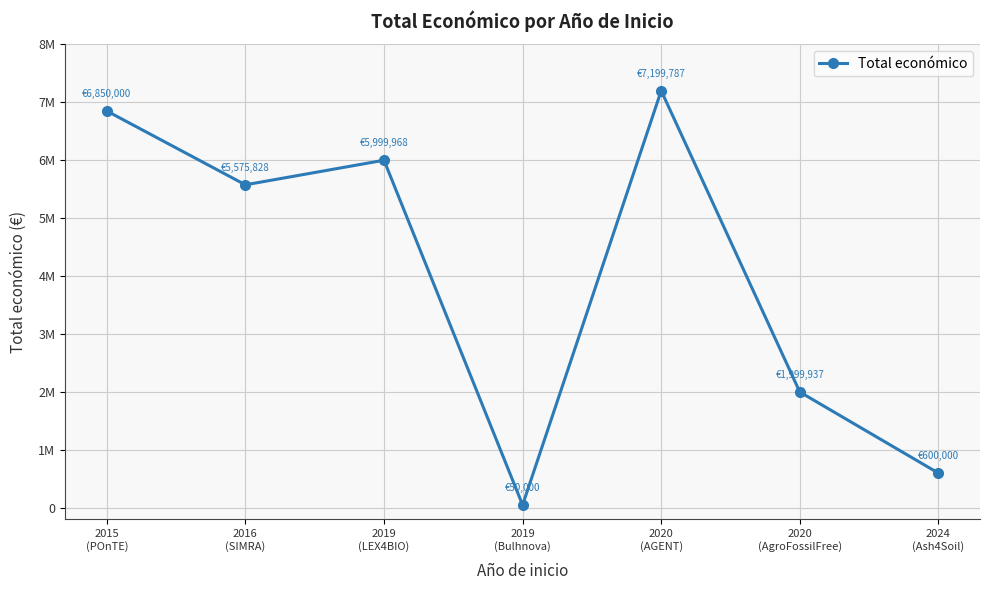

Is this an area chart (filled region under the line)?

No